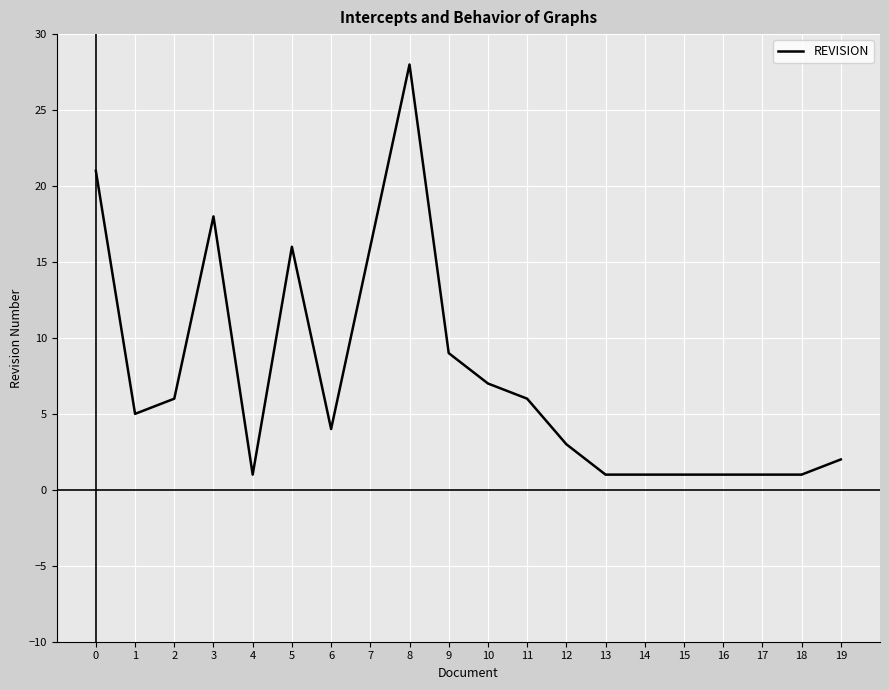

Reading left to right, transcribe all the data shown in this chart.

21	5	6	18	1	16	4	16	28	9	7	6	3	1	1	1	1	1	1	2